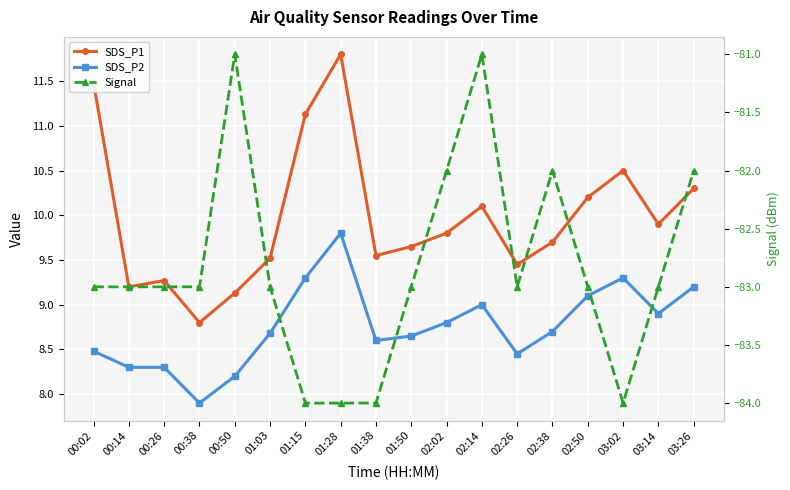

Reading left to right, extract all data points from this chart.

SDS_P1: 00:02=11.5	00:14=9.2	00:26=9.3	00:38=8.8	00:50=9.1	01:03=9.5	01:15=11.1	01:28=11.8	01:38=9.6	01:50=9.7	02:02=9.8	02:14=10.1	02:26=9.4	02:38=9.7	02:50=10.2	03:02=10.5	03:14=9.9	03:26=10.3
SDS_P2: 00:02=8.5	00:14=8.3	00:26=8.3	00:38=7.9	00:50=8.2	01:03=8.7	01:15=9.3	01:28=9.8	01:38=8.6	01:50=8.7	02:02=8.8	02:14=9.0	02:26=8.4	02:38=8.7	02:50=9.1	03:02=9.3	03:14=8.9	03:26=9.2
Signal: 00:02=-83.0	00:14=-83.0	00:26=-83.0	00:38=-83.0	00:50=-81.0	01:03=-83.0	01:15=-84.0	01:28=-84.0	01:38=-84.0	01:50=-83.0	02:02=-82.0	02:14=-81.0	02:26=-83.0	02:38=-82.0	02:50=-83.0	03:02=-84.0	03:14=-83.0	03:26=-82.0